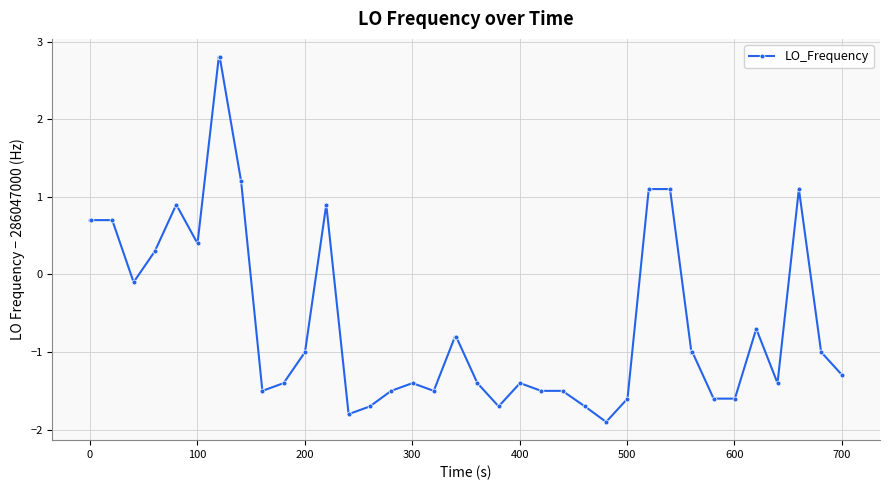

True or false: there are more than 2 points higher than both neighbors.

True